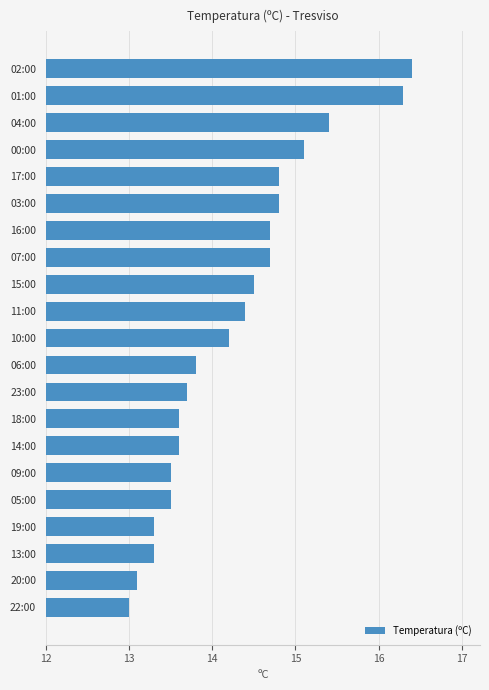

What is the maximum value shown in the chart?

16.4